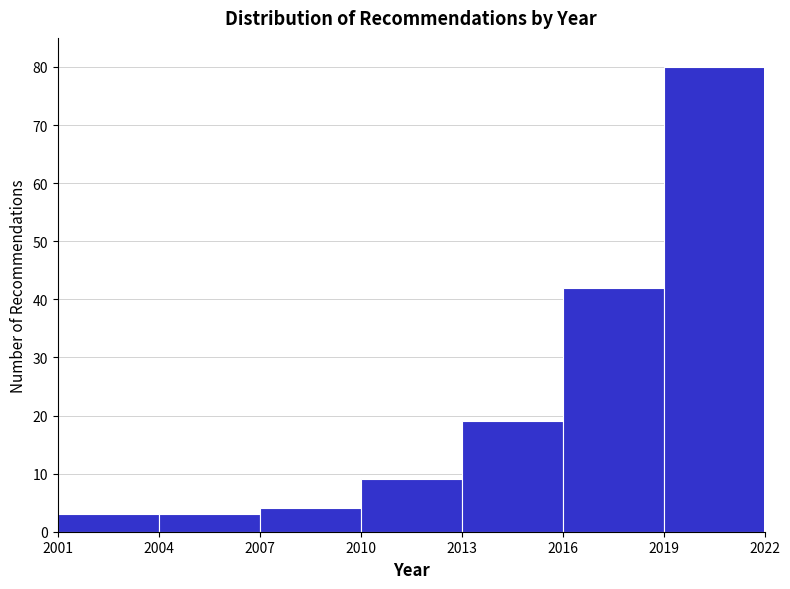

Reading left to right, list every bar in this chart as the range it spans on the x-axis followed by its height. The values are not printed on the chart, so give them approximately, as read against the axis.

2001 to 2004: 3
2004 to 2007: 3
2007 to 2010: 4
2010 to 2013: 9
2013 to 2016: 19
2016 to 2019: 42
2019 to 2022: 80